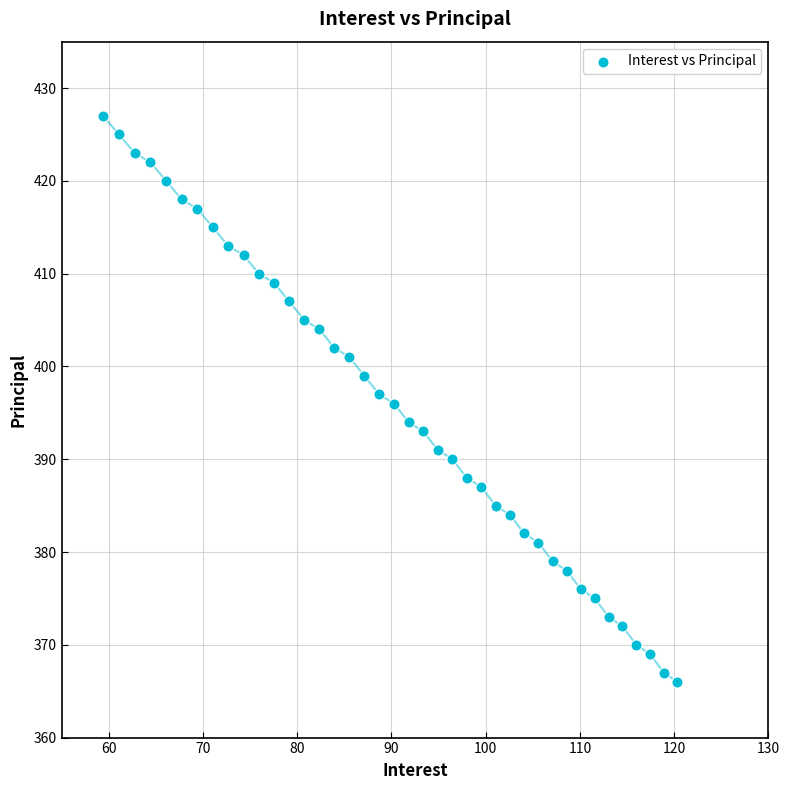

What is the range of Y values (max minus min)?

61